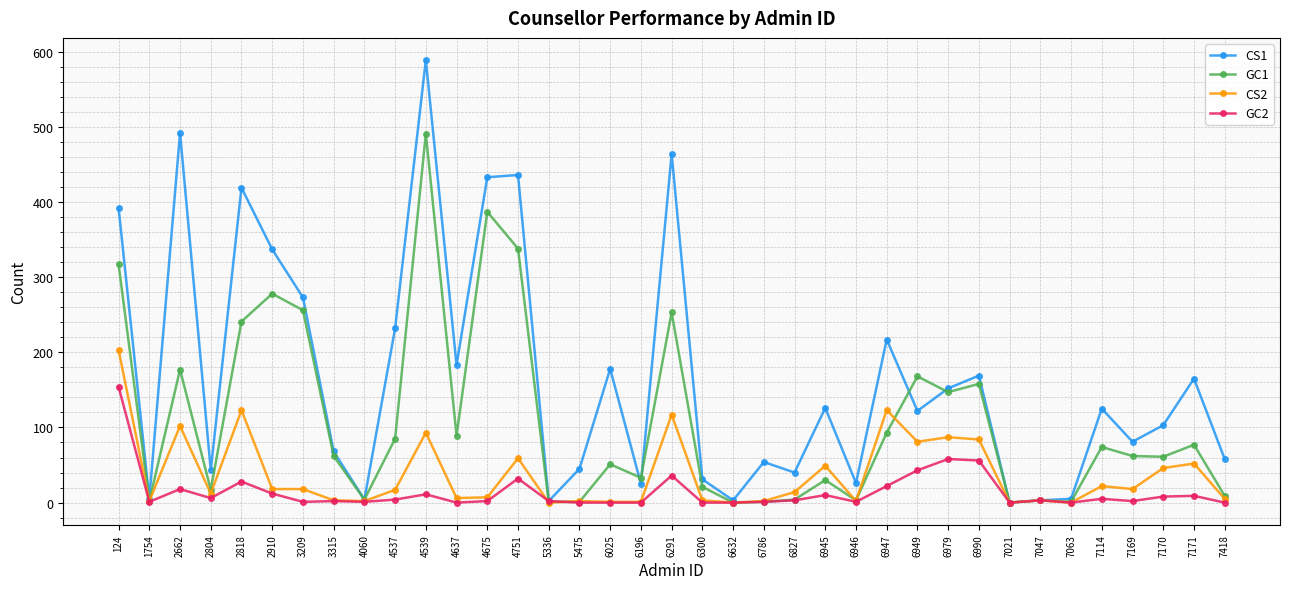

What is the value of the CS1 point at the 16th from the left?

45